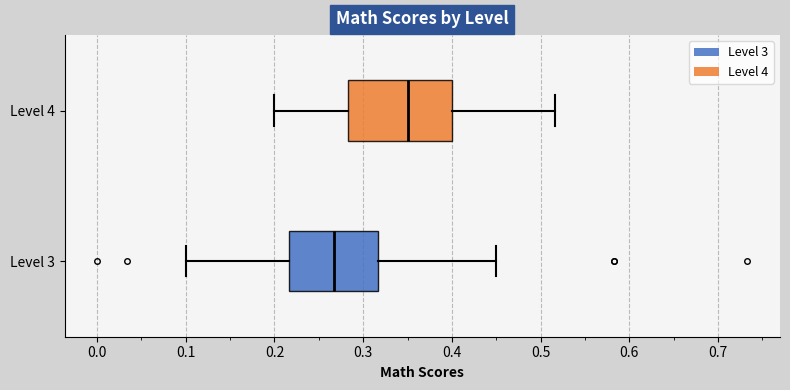

Which box has the furthest to the left median line?

Level 3